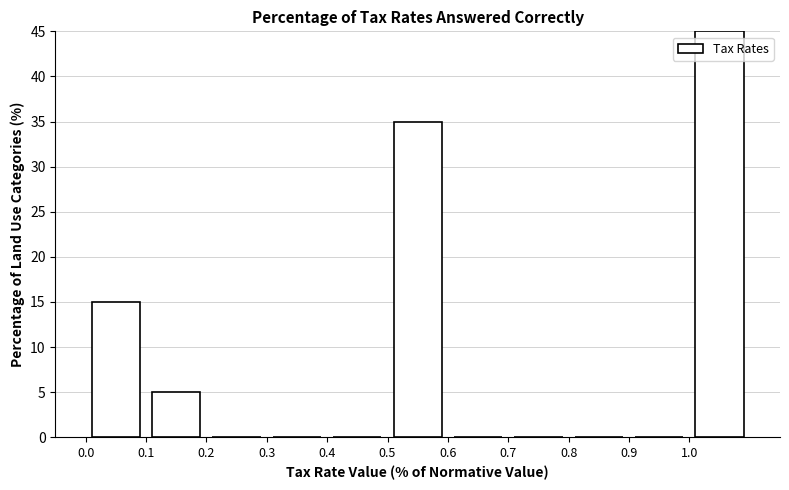

Reading left to right, transcribe this chart: for each bar, give the range it covers on the x-axis and its height. The values are not printed on the chart, so give them approximately, as read against the axis.

0.0 to 0.1: 15
0.1 to 0.2: 5
0.2 to 0.3: 0
0.3 to 0.4: 0
0.4 to 0.5: 0
0.5 to 0.6: 35
0.6 to 0.7: 0
0.7 to 0.8: 0
0.8 to 0.9: 0
0.9 to 1.0: 0
1.0 to 1.1: 45